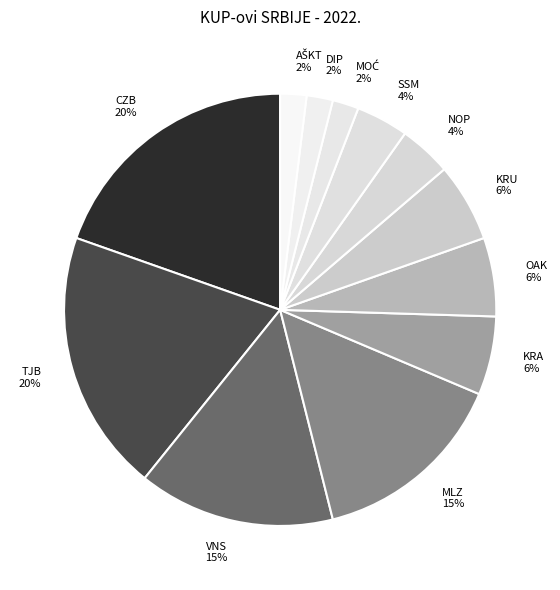

What percentage is the SSM slice, to the nearest percent?

4%